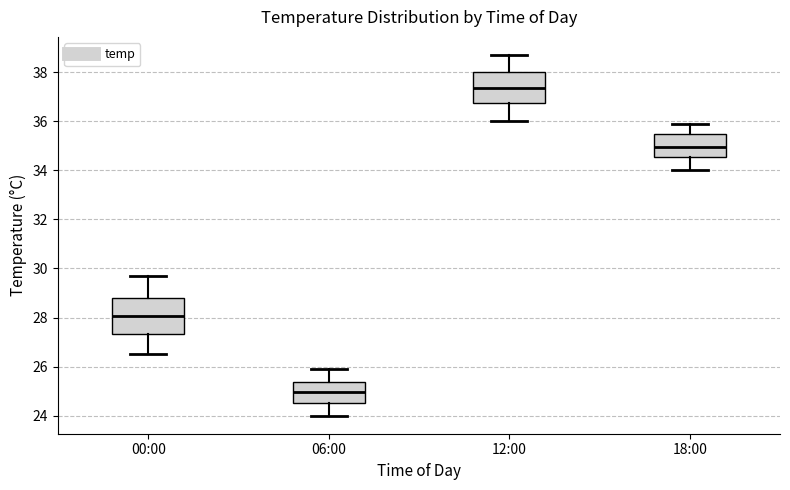

Reading left to right, transcribe this box plot: for each box, give where its median line is, the range the box spans, and where its two whiskers end, as read against the y-axis. The values are not printed on the chart, so give them approximately, as read against the axis.

00:00: median 28.0, box 27.4 to 28.8, whiskers 26.6 to 29.8
06:00: median 25.0, box 24.6 to 25.4, whiskers 24.0 to 26.0
12:00: median 37.4, box 36.8 to 38.0, whiskers 36.0 to 38.8
18:00: median 35.0, box 34.6 to 35.4, whiskers 34.0 to 36.0